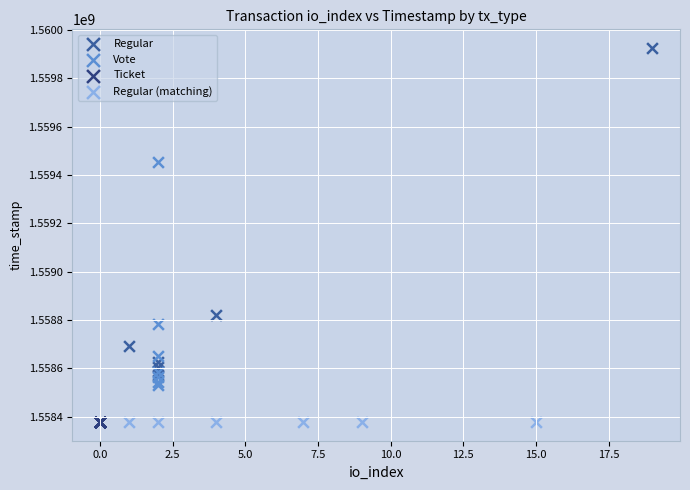

What are all the series names shown in the legend?

Regular, Vote, Ticket, Regular (matching)